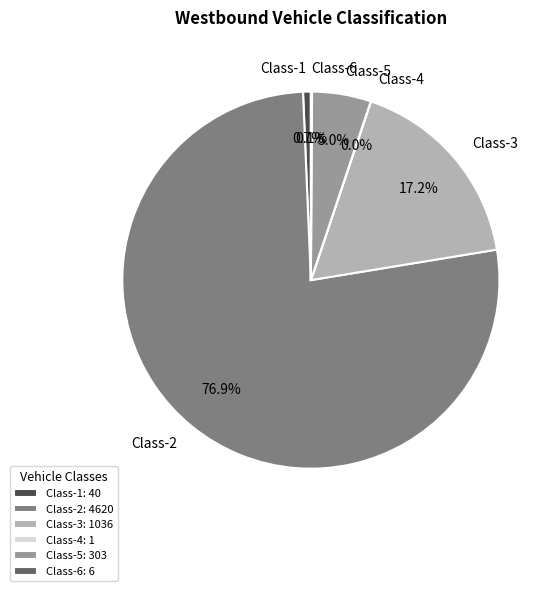

Is the sum of Class-2 and Class-5 greater than half?

Yes